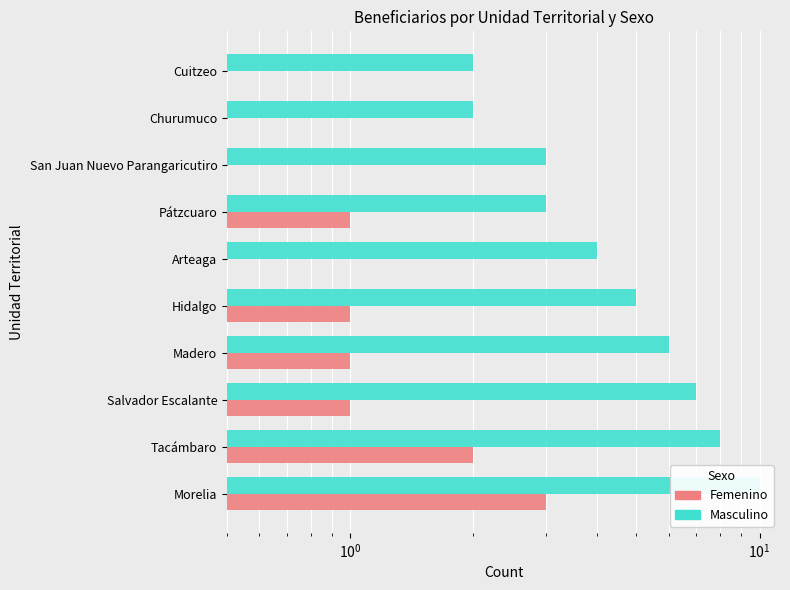

At how many categories does at least one series exceed 2?

8